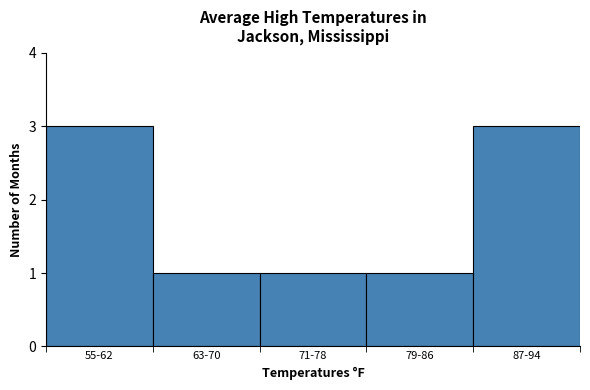

Reading right to left, list all the values displayed in this chart.

87-94=3	79-86=1	71-78=1	63-70=1	55-62=3